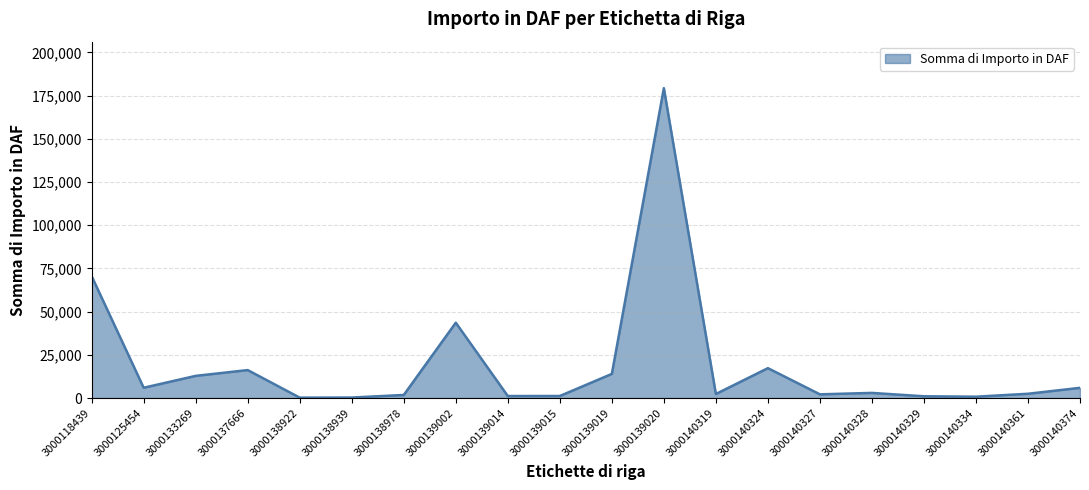

What is the smallest value displayed?

250.3